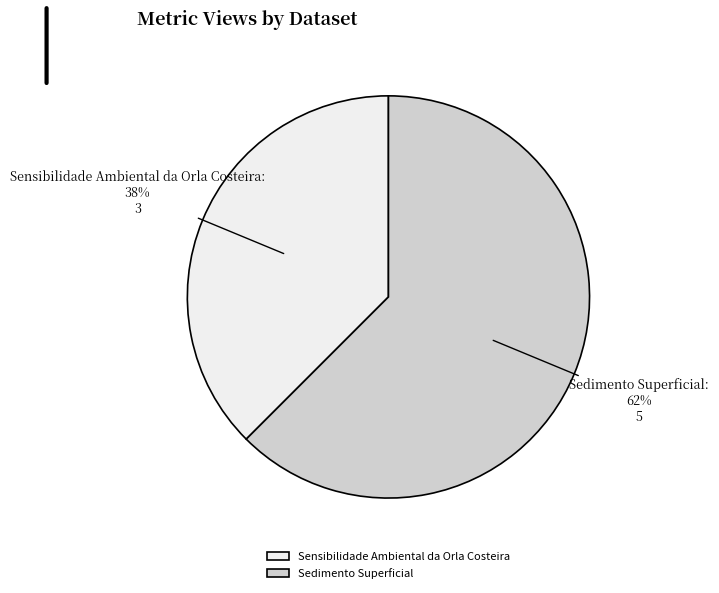

True or false: Sensibilidade Ambiental da Orla Costeira accounts for 32% of the total.

False